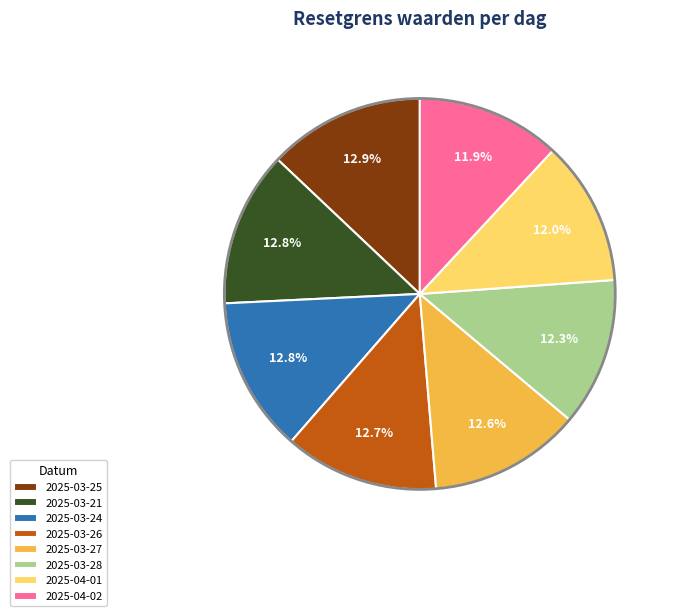

To the nearest percent, what portion does 2025-03-25 represent?

13%